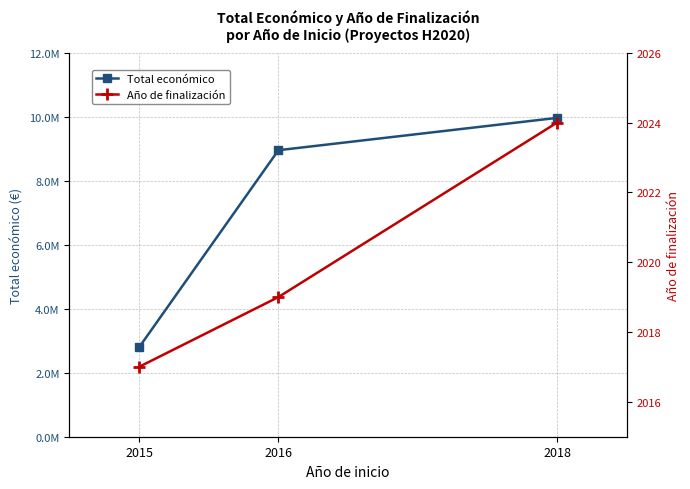

What is the value of the Total económico point at the 2nd from the left?

8953213